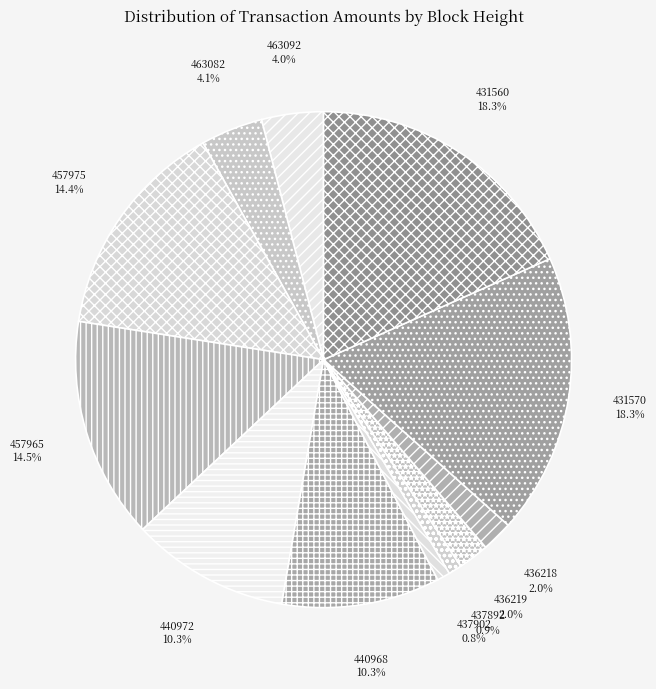

Which has a higher value, 431560 or 436218?

431560